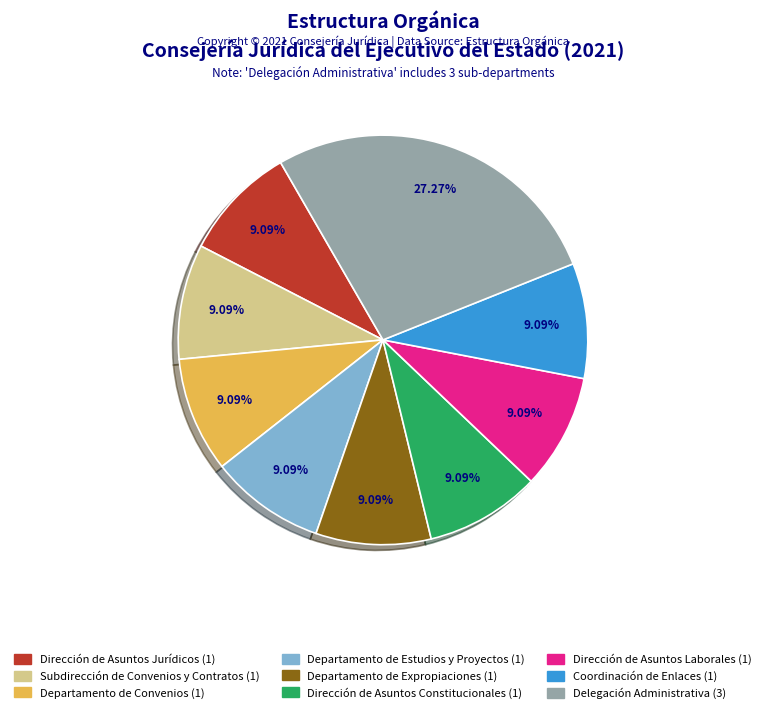

To the nearest percent, what is the combined percentage of Dirección de Asuntos Laborales and Coordinación de Enlaces?

18%